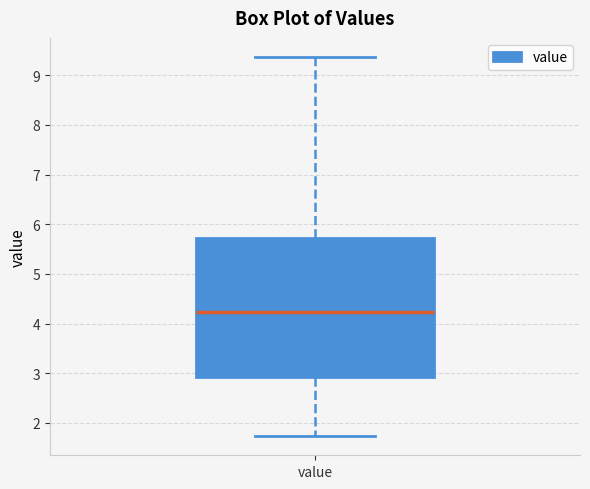

Where does the lower whisker of the box for value end on the y-axis? The values are not printed on the chart, so give them approximately, as read against the axis.

1.7